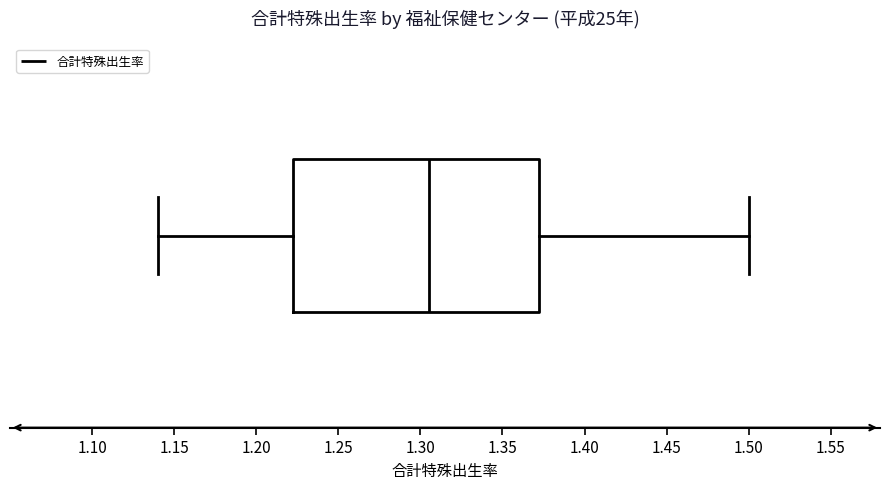

Transcribe this box plot: give where the median line is, the range the box spans, and where the two whiskers end, as read against the x-axis. The values are not printed on the chart, so give them approximately, as read against the axis.

median 1.305, box 1.225 to 1.375, whiskers 1.140 to 1.500